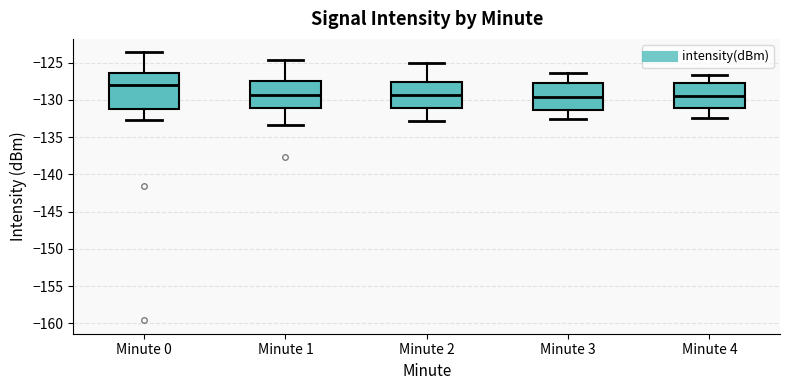

Where does the median line of the box for Minute 3 sit on the y-axis? The values are not printed on the chart, so give them approximately, as read against the axis.

-129.5